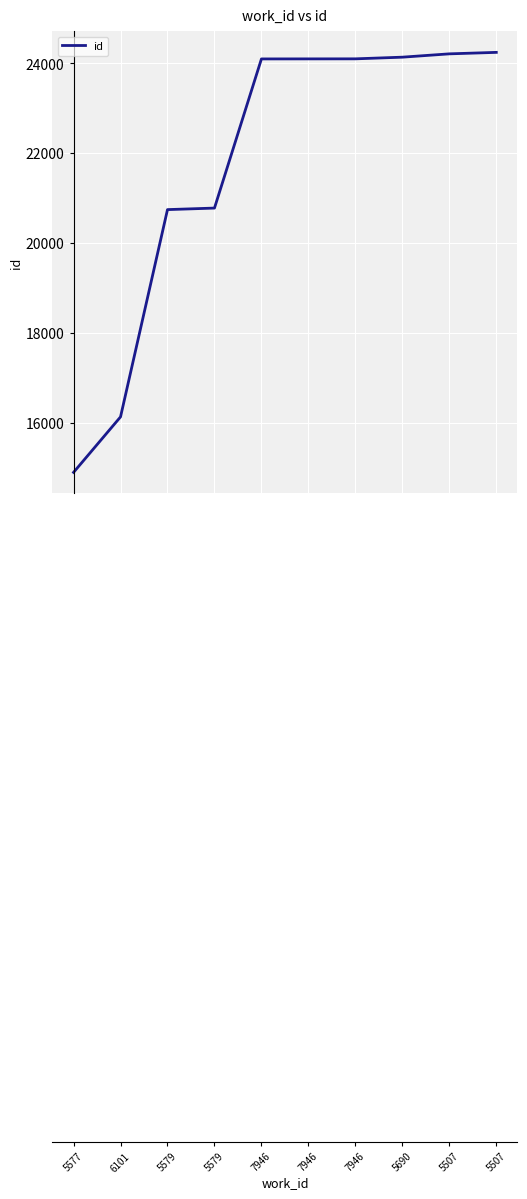

How many lines are shown in the chart?

1